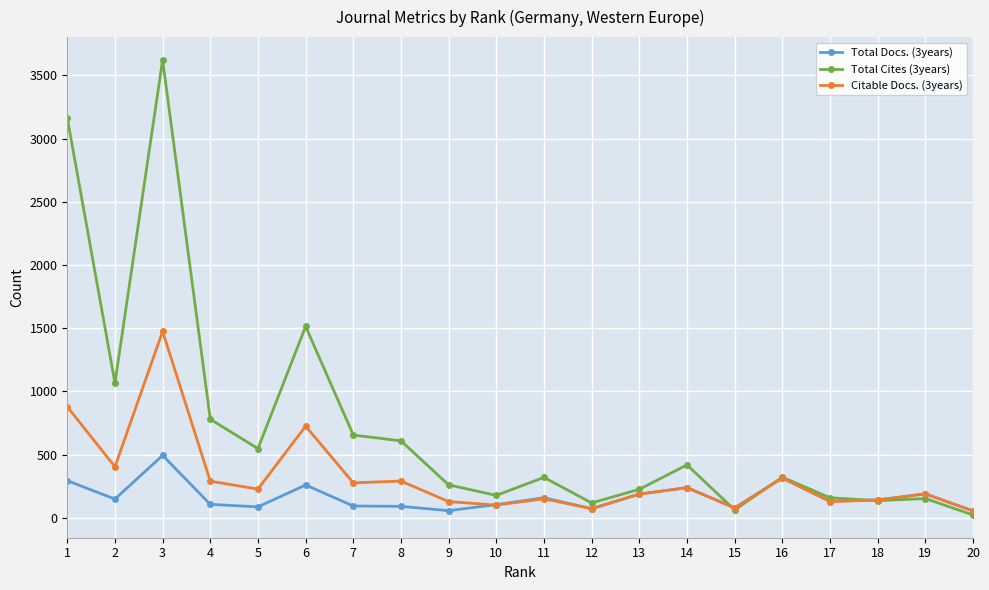

True or false: Total Cites (3years) has more than 2 points higher than both neighbors.

True